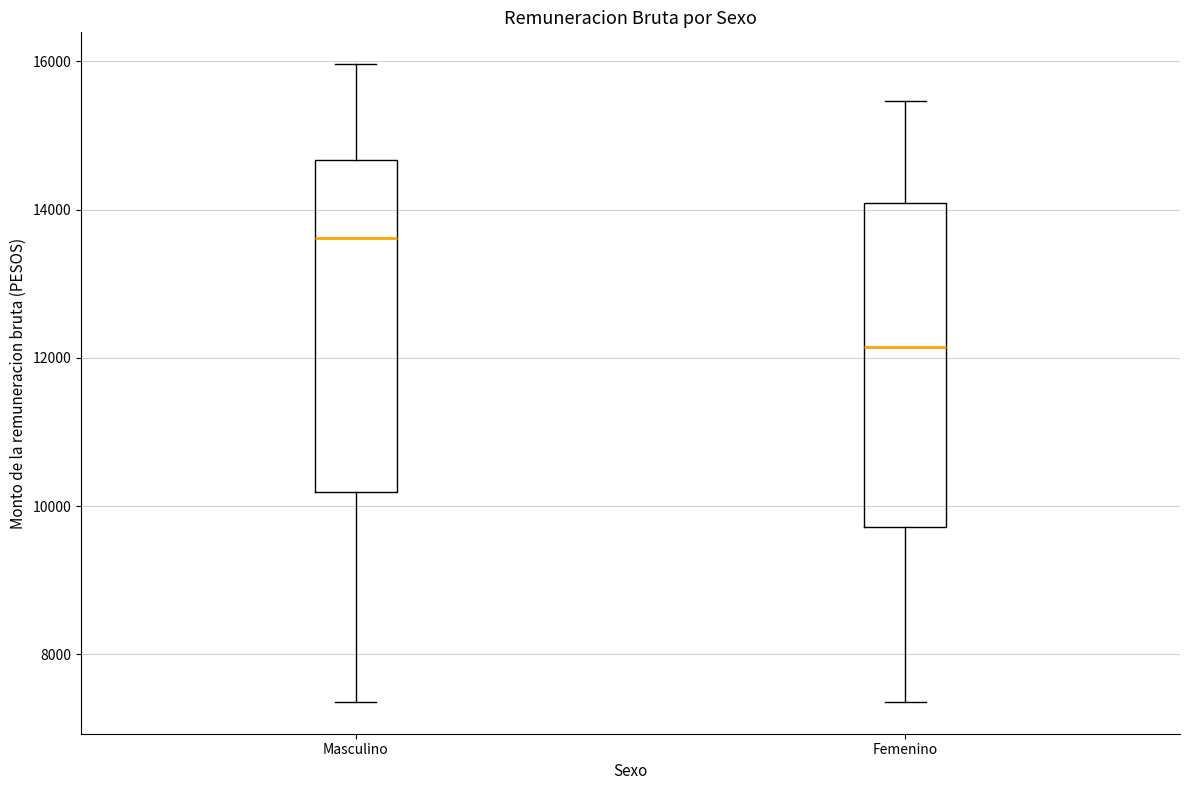

Where does the lower whisker of the box for Femenino end on the y-axis? The values are not printed on the chart, so give them approximately, as read against the axis.

7400